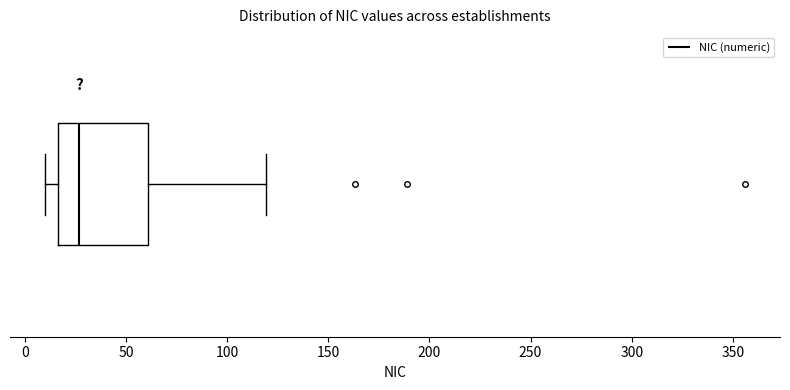

Read this box plot against the x-axis: the position of the median line, the range covered by the box, and the ends of both whiskers. The values are not printed on the chart, so give them approximately, as read against the axis.

median 25, box 15 to 60, whiskers 10 to 120